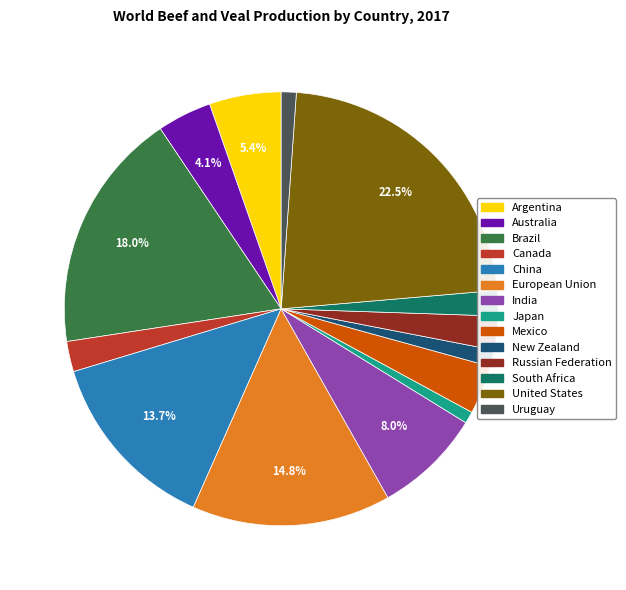

Is there a majority slice in this chart?

No